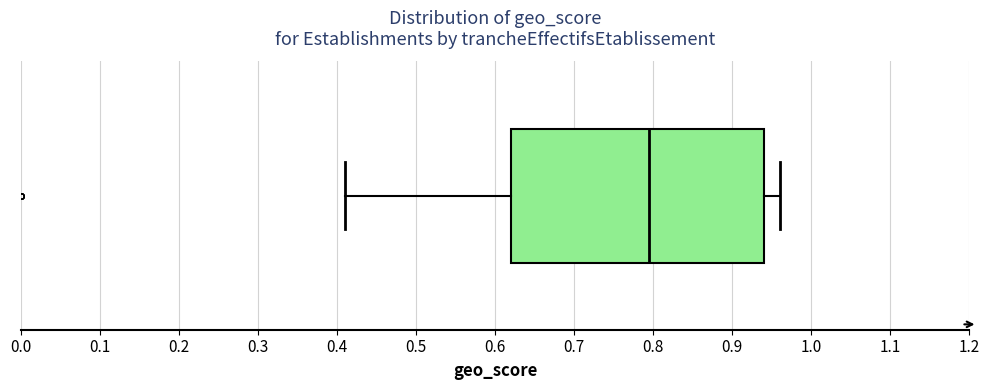

Where does the median line of the box sit on the x-axis? The values are not printed on the chart, so give them approximately, as read against the axis.

0.80